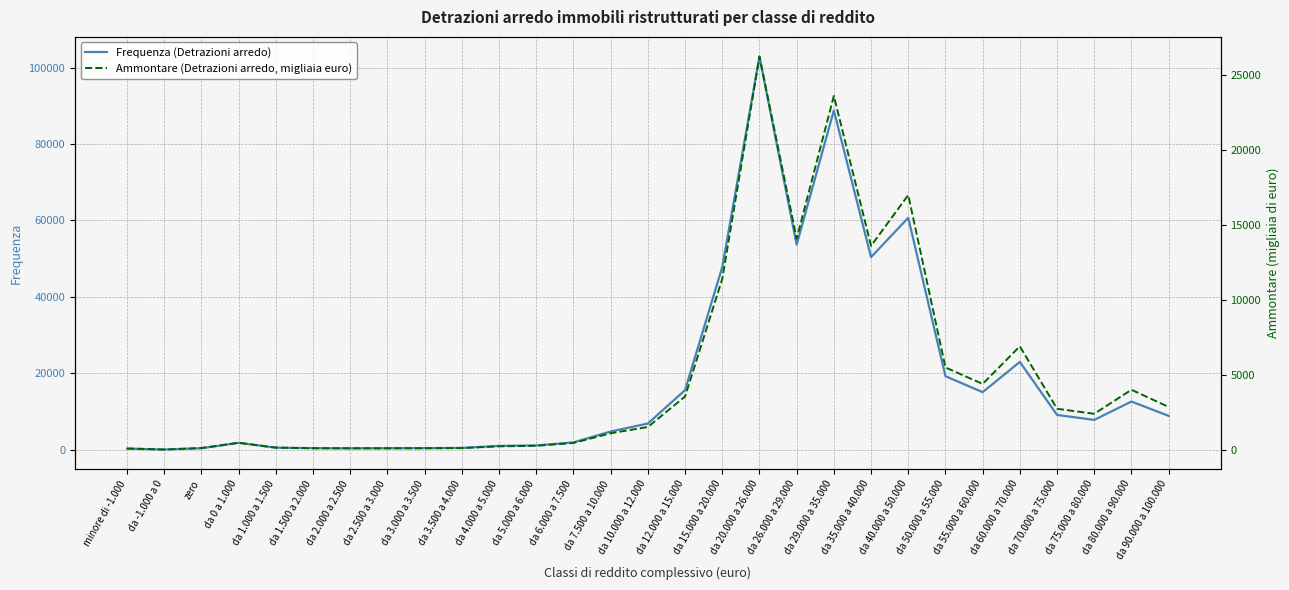

What is the label of the 12th point from the left?

da 5.000 a 6.000